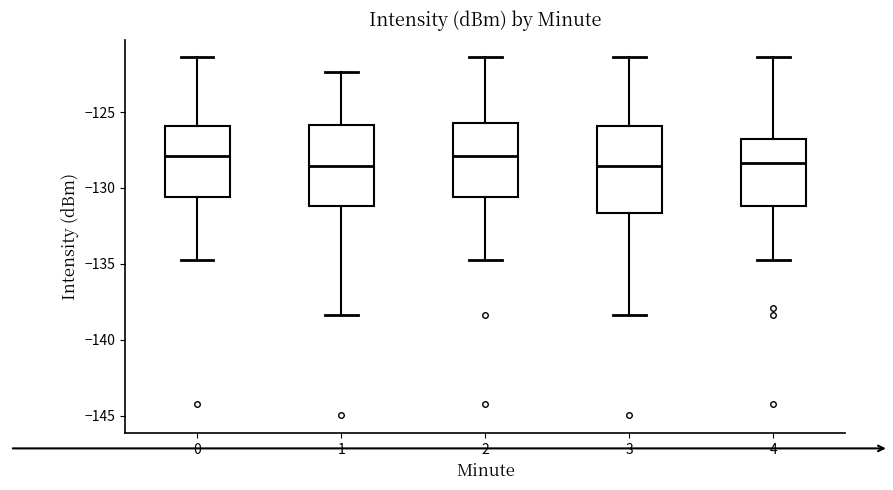

Reading left to right, read every box against the y-axis: the position of its median line, the range the box covers, and the ends of its whiskers. The values are not printed on the chart, so give them approximately, as read against the axis.

0: median -128.0, box -130.5 to -126.0, whiskers -135.0 to -121.5
1: median -128.5, box -131.0 to -126.0, whiskers -138.5 to -122.5
2: median -128.0, box -130.5 to -125.5, whiskers -135.0 to -121.5
3: median -128.5, box -131.5 to -126.0, whiskers -138.5 to -121.5
4: median -128.5, box -131.0 to -127.0, whiskers -135.0 to -121.5